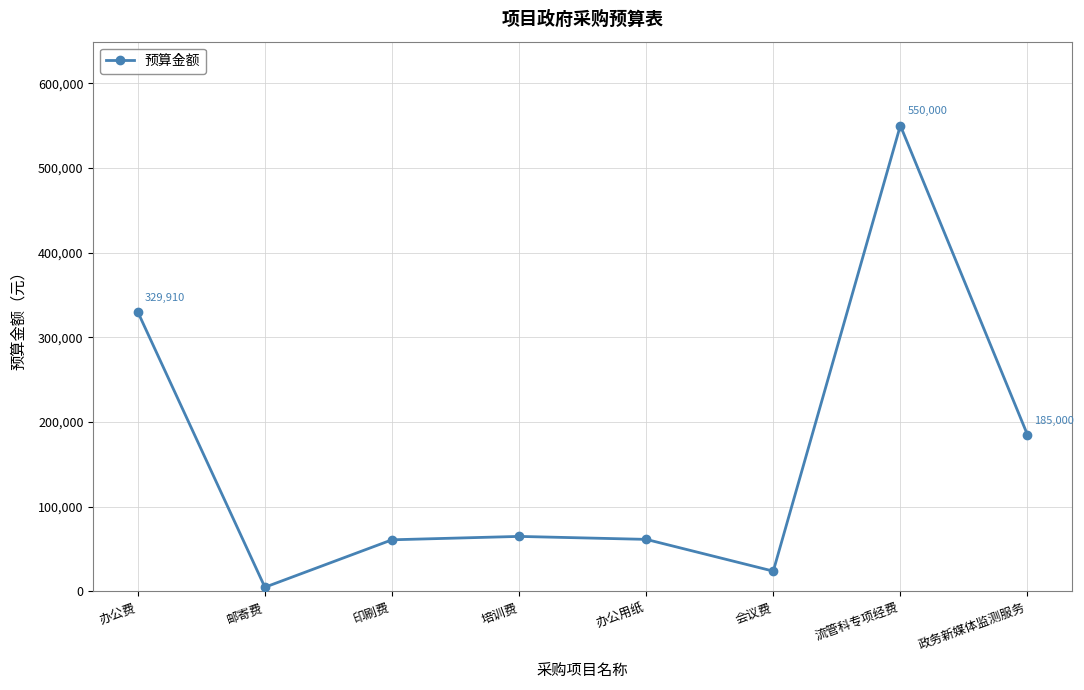

Does the chart have visible grid lines?

Yes